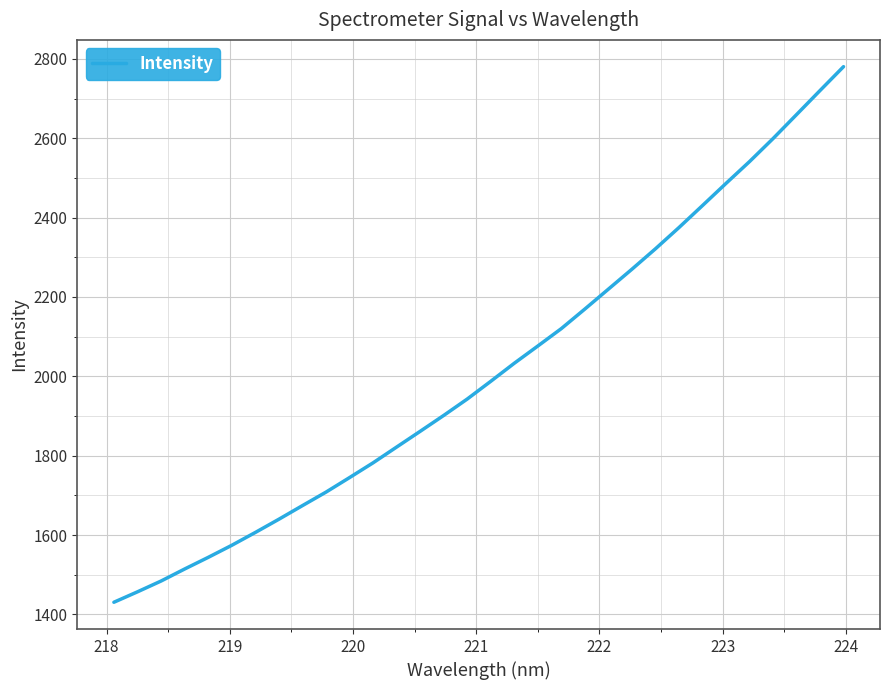

What is the minimum value shown in the chart?

1430.5